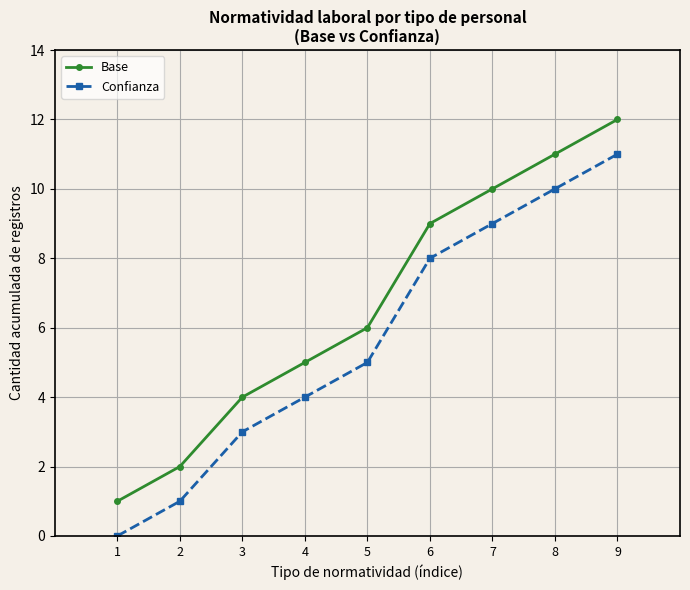

The Base series shows 6 at 5. True or false?

True